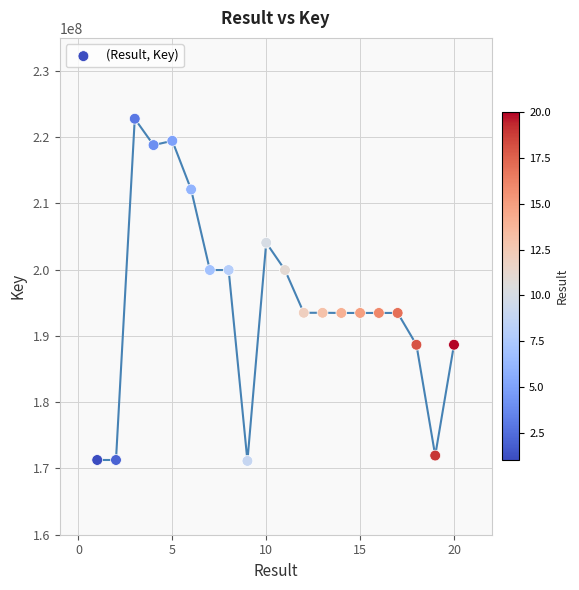

What is the range of Y values (max minus min)?

51653509